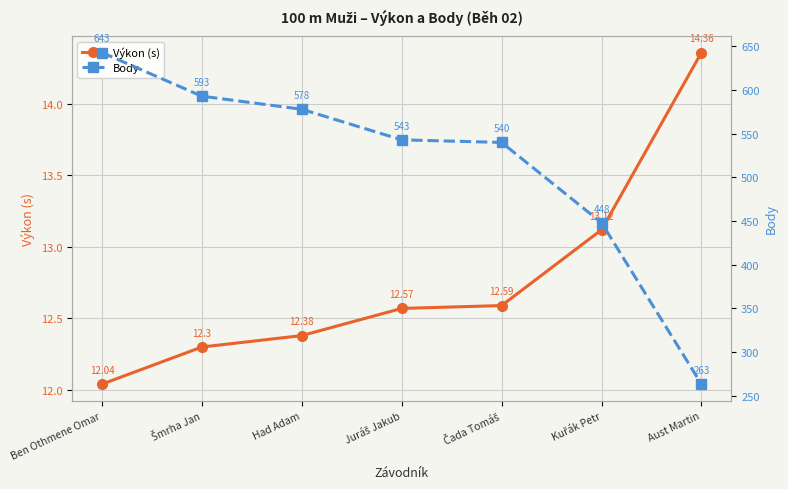

True or false: Výkon (s) has more than 2 interior local peaks.

False